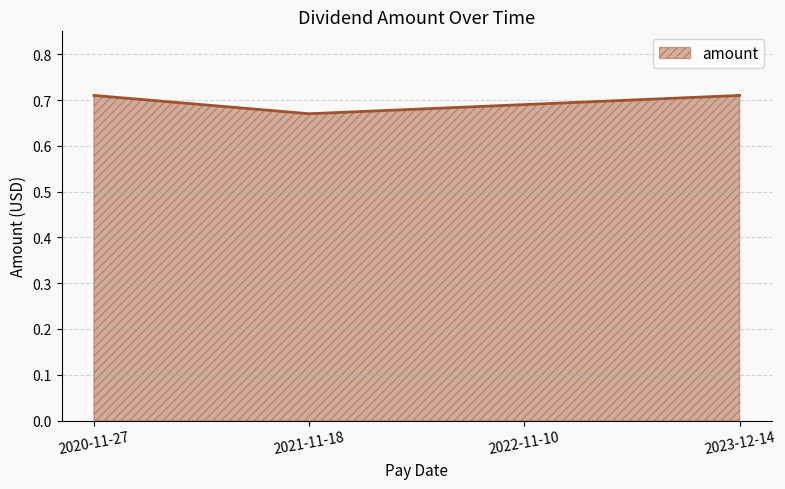

What position from the right is 2023-12-14?

1